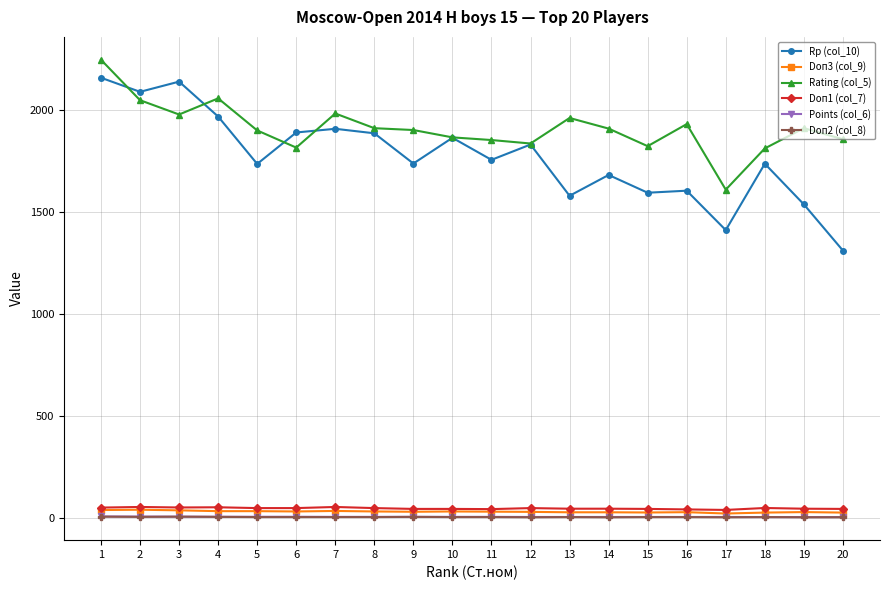

What is the spread (max minus min) of values at 17?

1604.0